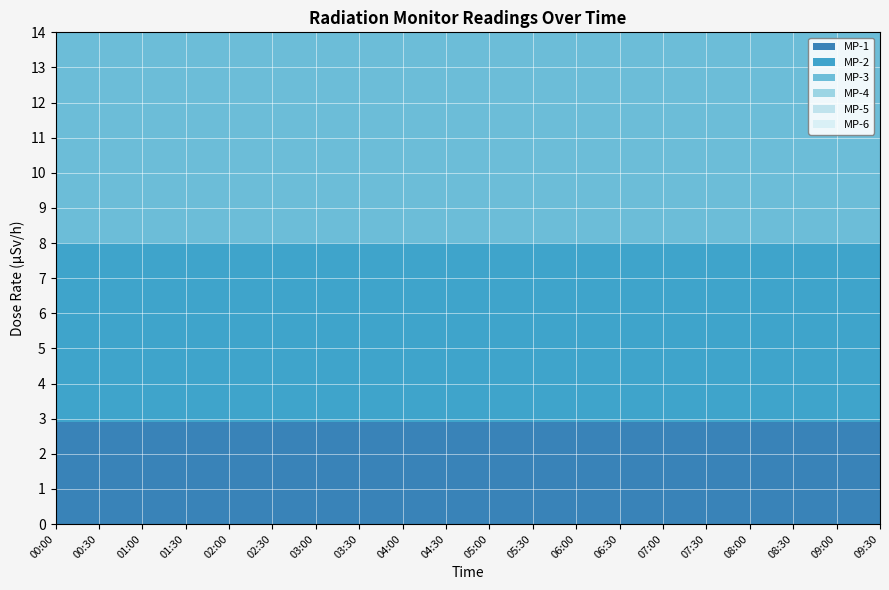

Reading left to right, extract all data points from this chart.

MP-1: 00:00=2.9	00:30=2.9	01:00=2.9	01:30=2.9	02:00=2.9	02:30=2.9	03:00=2.9	03:30=2.9	04:00=2.9	04:30=2.9	05:00=2.9	05:30=2.9	06:00=2.9	06:30=2.9	07:00=2.9	07:30=2.9	08:00=2.9	08:30=2.9	09:00=2.9	09:30=2.9
MP-2: 00:00=5.1	00:30=5.1	01:00=5.1	01:30=5.1	02:00=5.1	02:30=5.1	03:00=5.1	03:30=5.1	04:00=5.1	04:30=5.1	05:00=5.1	05:30=5.1	06:00=5.1	06:30=5.1	07:00=5.1	07:30=5.1	08:00=5.1	08:30=5.1	09:00=5.1	09:30=5.1
MP-3: 00:00=6.1	00:30=6.1	01:00=6.1	01:30=6.1	02:00=6.1	02:30=6.1	03:00=6.1	03:30=6.1	04:00=6.1	04:30=6.1	05:00=6.1	05:30=6.1	06:00=6.1	06:30=6.1	07:00=6.1	07:30=6.1	08:00=6.1	08:30=6.1	09:00=6.1	09:30=6.1
MP-4: 00:00=5.4	00:30=5.4	01:00=5.4	01:30=5.4	02:00=5.4	02:30=5.5	03:00=5.5	03:30=5.4	04:00=5.5	04:30=5.5	05:00=5.4	05:30=5.5	06:00=5.4	06:30=5.4	07:00=5.4	07:30=5.4	08:00=5.4	08:30=5.4	09:00=5.4	09:30=5.4
MP-5: 00:00=5.7	00:30=5.7	01:00=5.7	01:30=5.7	02:00=5.7	02:30=5.7	03:00=5.7	03:30=5.7	04:00=5.7	04:30=5.7	05:00=5.7	05:30=5.7	06:00=5.7	06:30=5.7	07:00=5.7	07:30=5.7	08:00=5.7	08:30=5.7	09:00=5.7	09:30=5.7
MP-6: 00:00=1.8	00:30=1.8	01:00=1.8	01:30=1.8	02:00=1.8	02:30=1.8	03:00=1.8	03:30=1.8	04:00=1.8	04:30=1.8	05:00=1.9	05:30=1.8	06:00=1.8	06:30=1.8	07:00=1.8	07:30=1.8	08:00=1.8	08:30=1.8	09:00=1.8	09:30=1.8